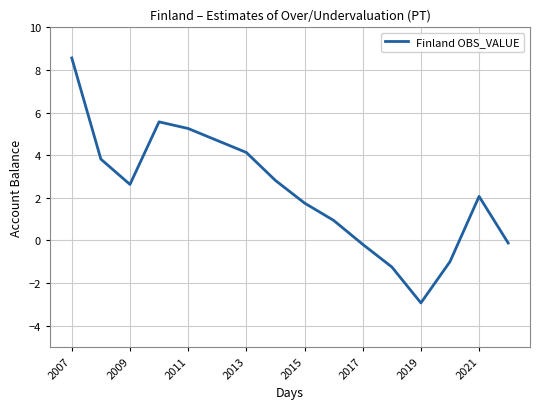

What is the greatest value displayed?

8.6